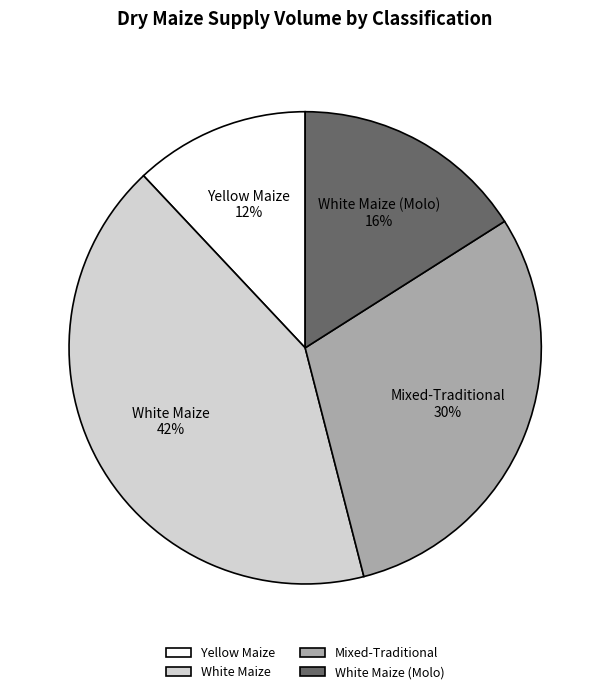

Is it true that White Maize (Molo) is 16% of the pie?

True